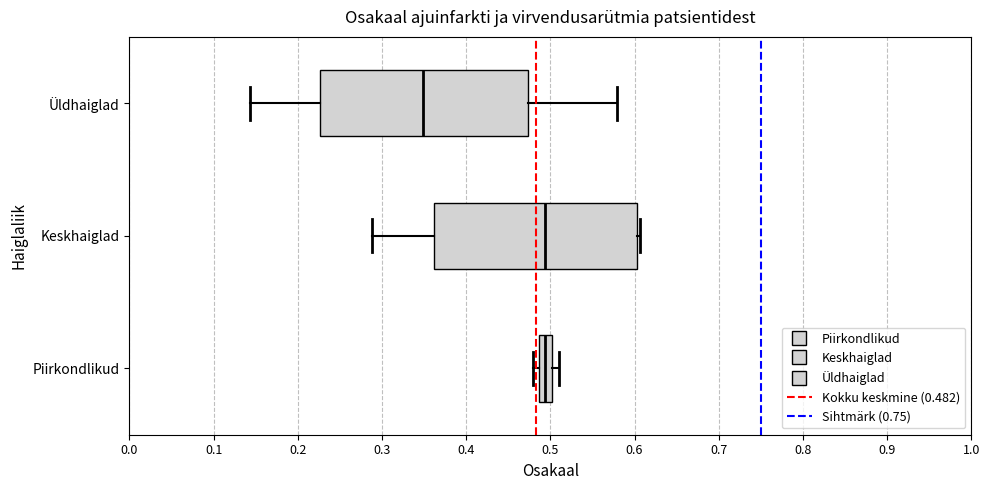

Where is the right edge of the box for Piirkondlikud on the x-axis? The values are not printed on the chart, so give them approximately, as read against the axis.

0.50